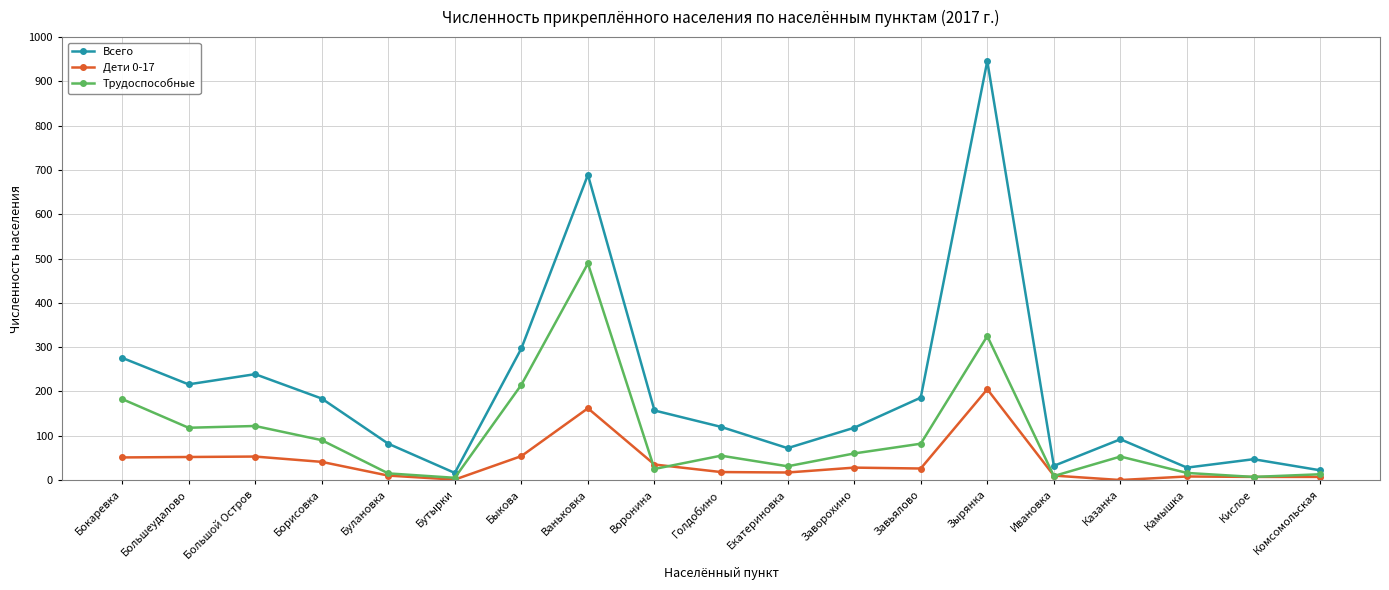

What is the label of the 8th point from the right?

Заворохино